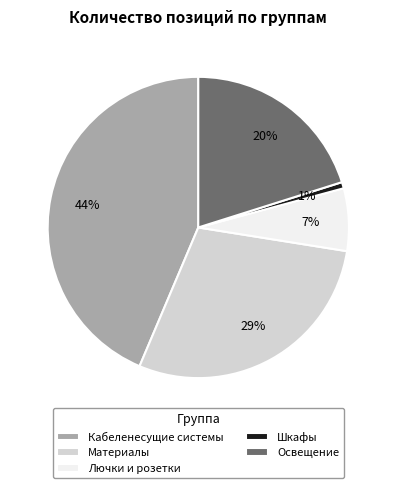

Rank the categories by value from highest to lowest.

Кабеленесущие системы, Материалы, Освещение, Лючки и розетки, Шкафы